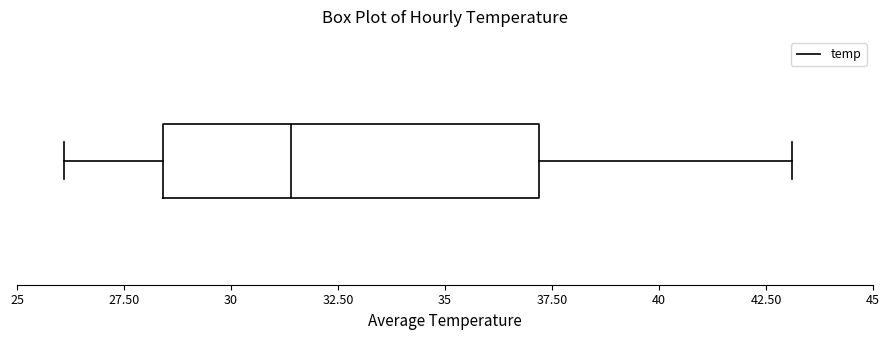

Where is the left edge of the box on the x-axis? The values are not printed on the chart, so give them approximately, as read against the axis.

28.5